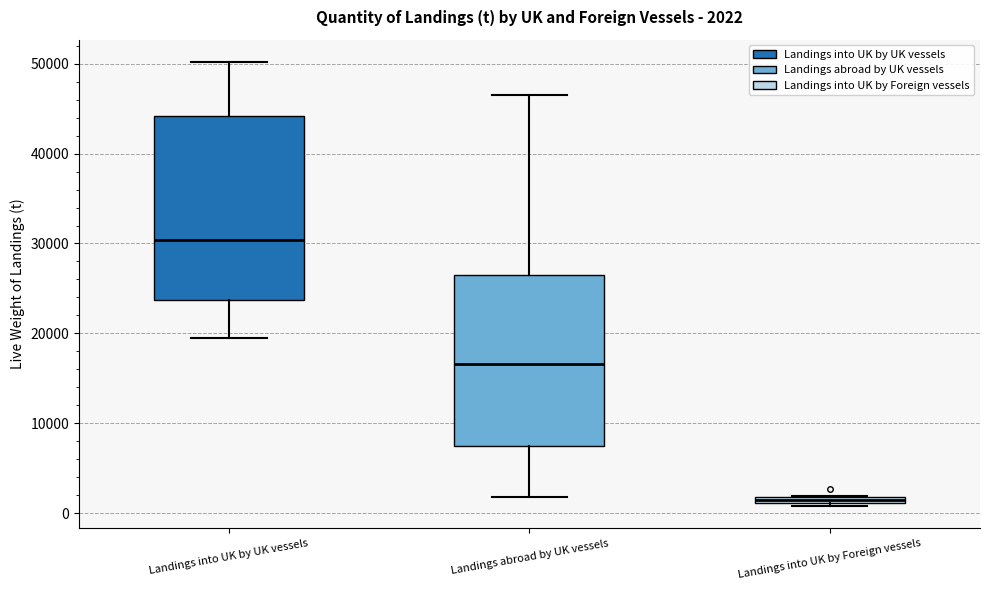

Which box has the highest median line?

Landings into UK by UK vessels